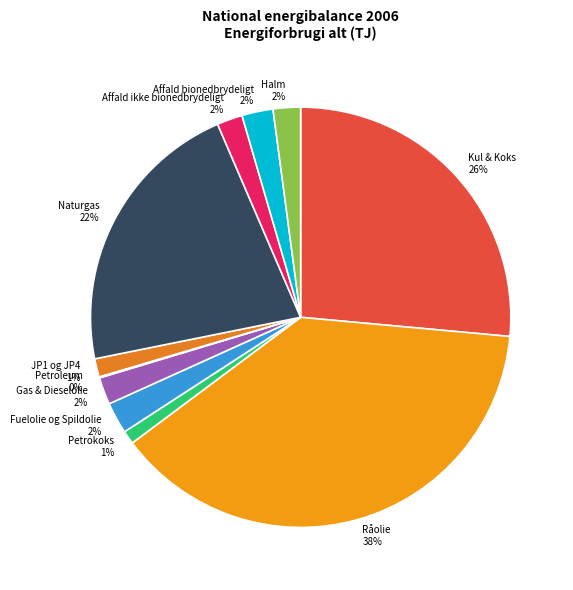

Combined, do Affald ikke bionedbrydeligt and Kul & Koks account for over 50%?

No